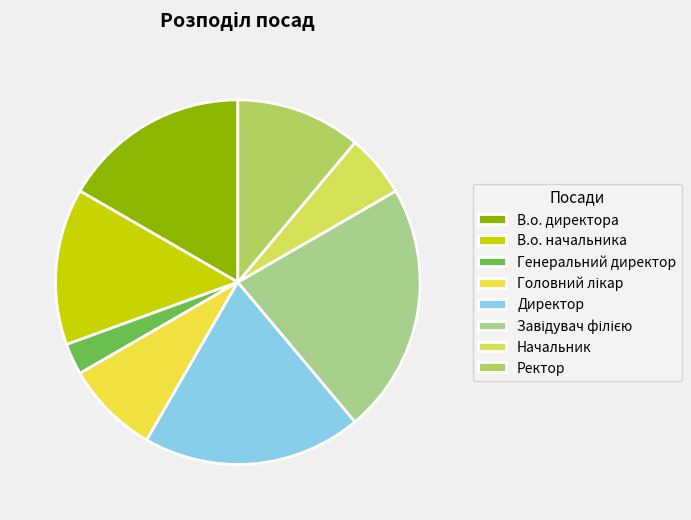

To the nearest percent, what portion does Головний лікар represent?

8%